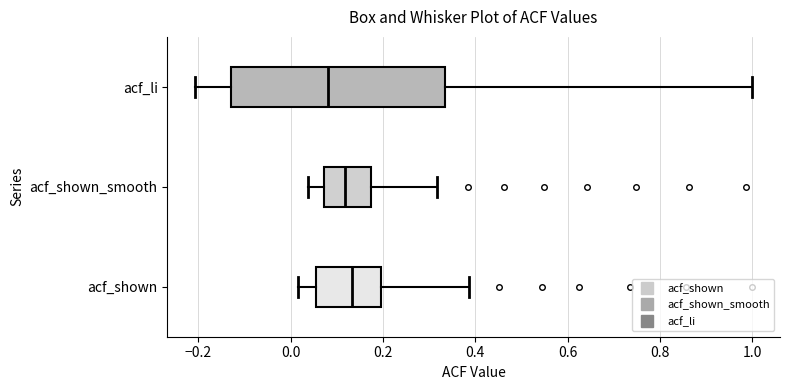

Where does the median line of the box for acf_li sit on the x-axis? The values are not printed on the chart, so give them approximately, as read against the axis.

0.08